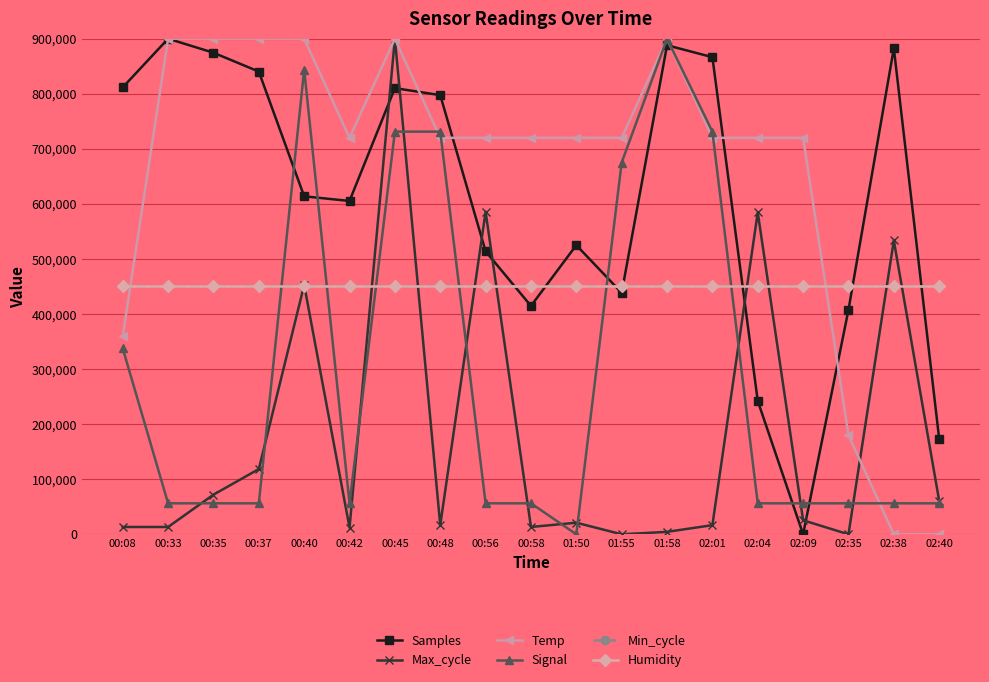

True or false: Max_cycle and Signal intersect in this chart.

True